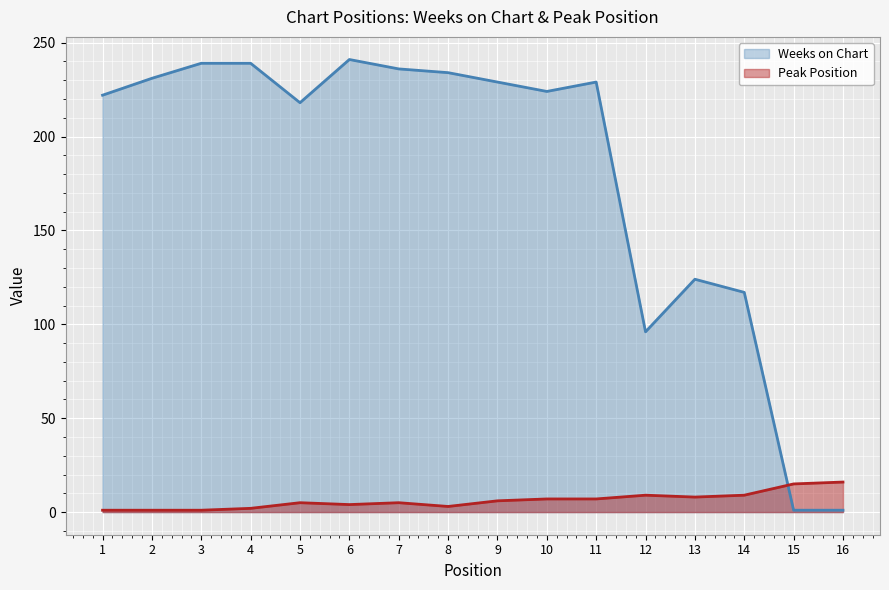

What is the value of the Peak Position point at the 14th from the left?

9